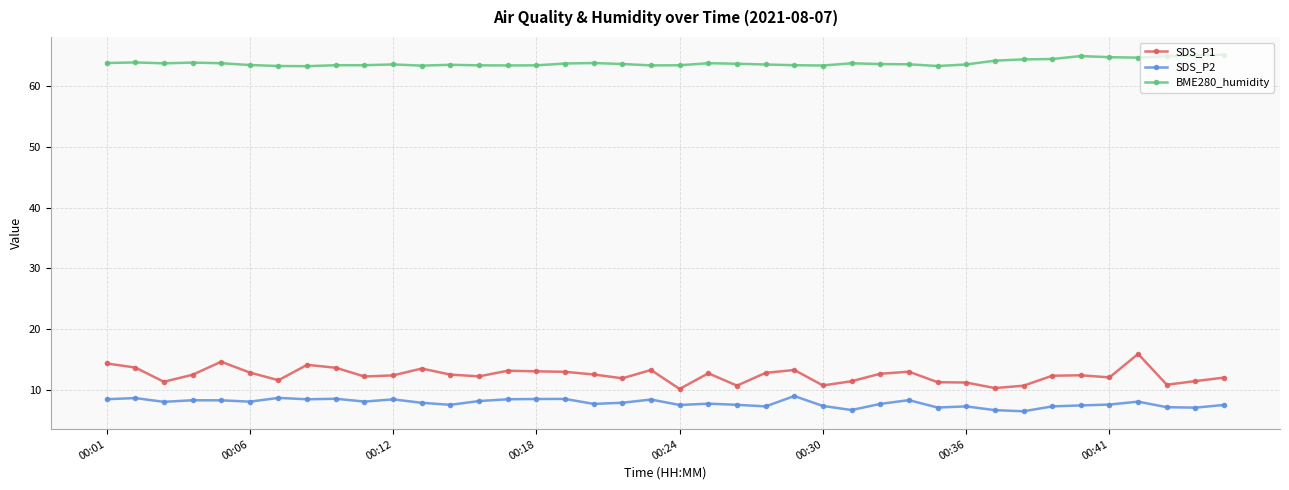

What is the difference between the maximum and minimum values in the BME280_humidity series?

1.9